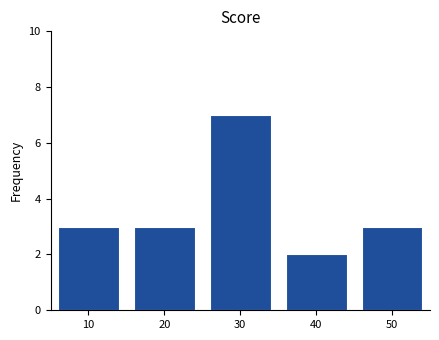

Reading left to right, extract all data points from this chart.

10=3	20=3	30=7	40=2	50=3